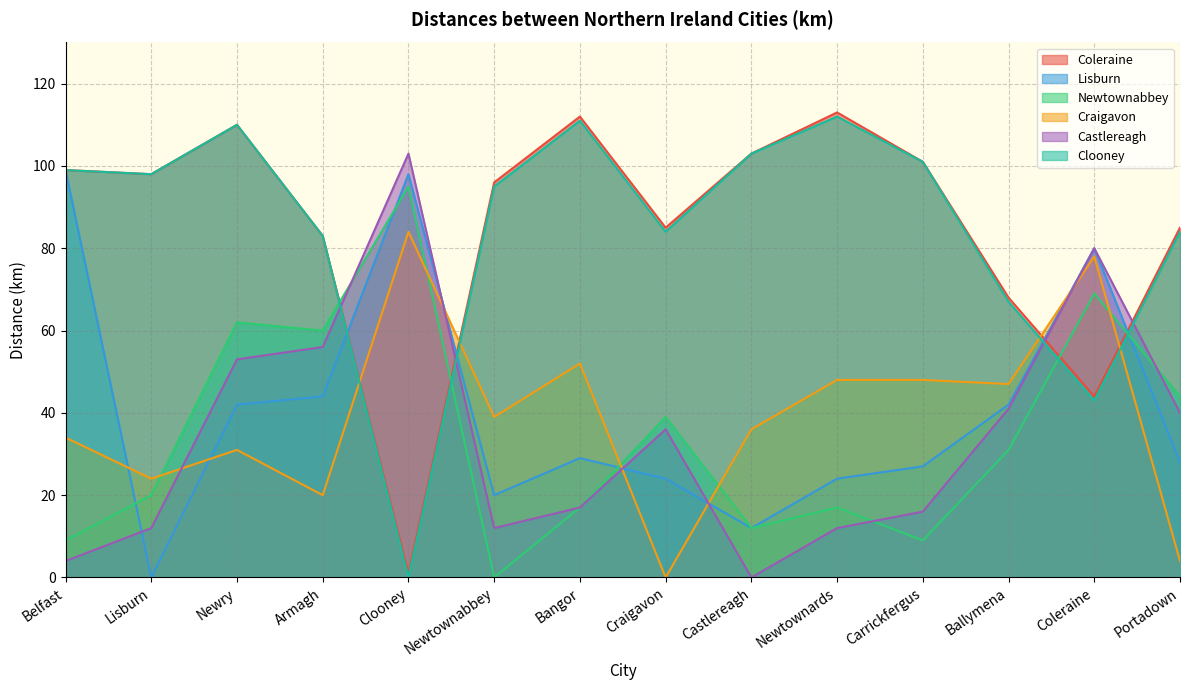

What is the difference between the Coleraine values at Newry and Newtownards?

3